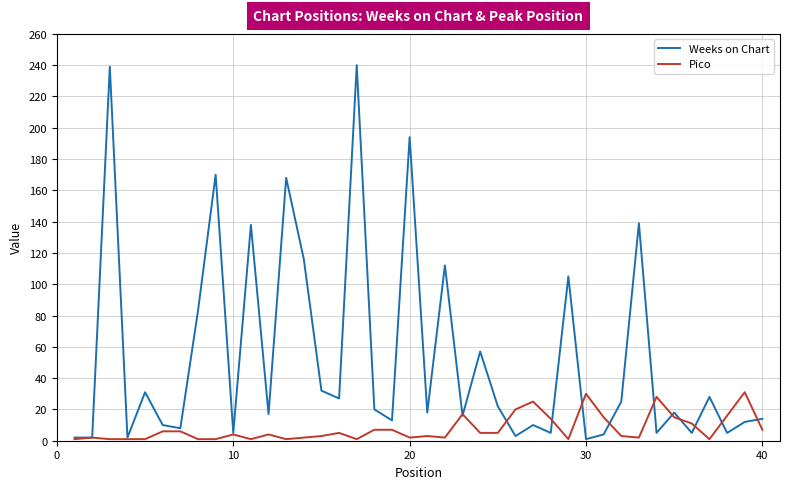

Rank the series by their maximum value, from highest to lowest.

Weeks on Chart, Pico